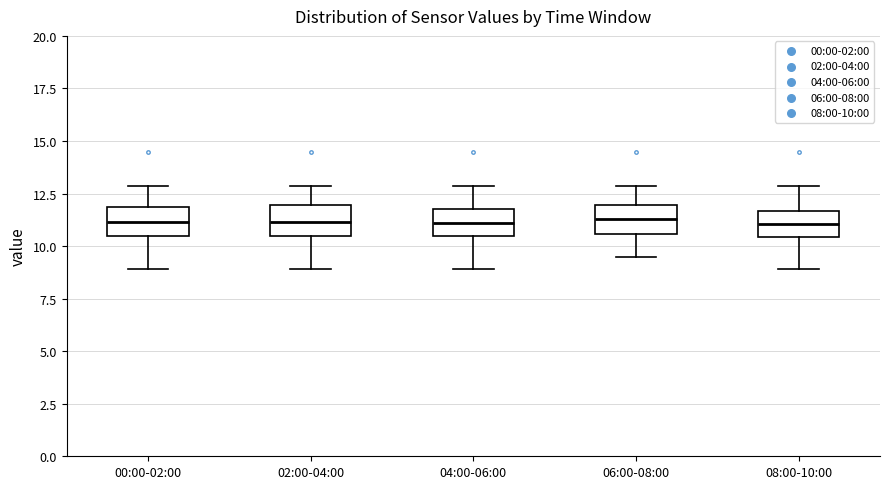

Reading left to right, transcribe this box plot: for each box, give where its median line is, the range the box spans, and where its two whiskers end, as read against the y-axis. The values are not printed on the chart, so give them approximately, as read against the axis.

00:00-02:00: median 11.0, box 10.5 to 12.0, whiskers 9.0 to 13.0
02:00-04:00: median 11.0, box 10.5 to 12.0, whiskers 9.0 to 13.0
04:00-06:00: median 11.0, box 10.5 to 12.0, whiskers 9.0 to 13.0
06:00-08:00: median 11.5, box 10.5 to 12.0, whiskers 9.5 to 13.0
08:00-10:00: median 11.0, box 10.5 to 11.5, whiskers 9.0 to 13.0